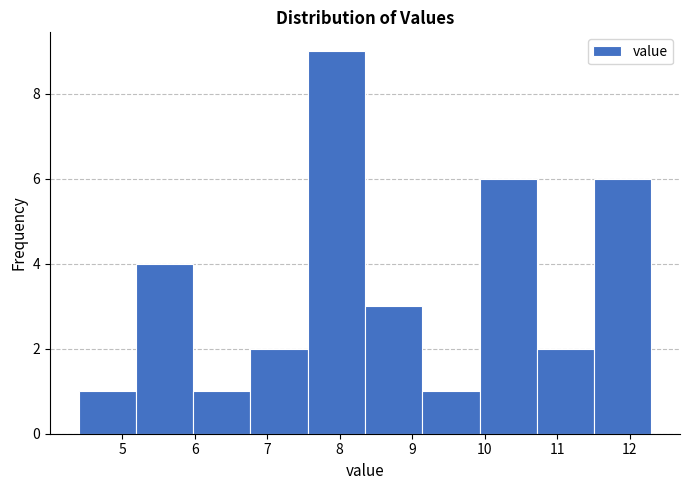

Which range on the x-axis has the tallest bar?

7.56 to 8.35